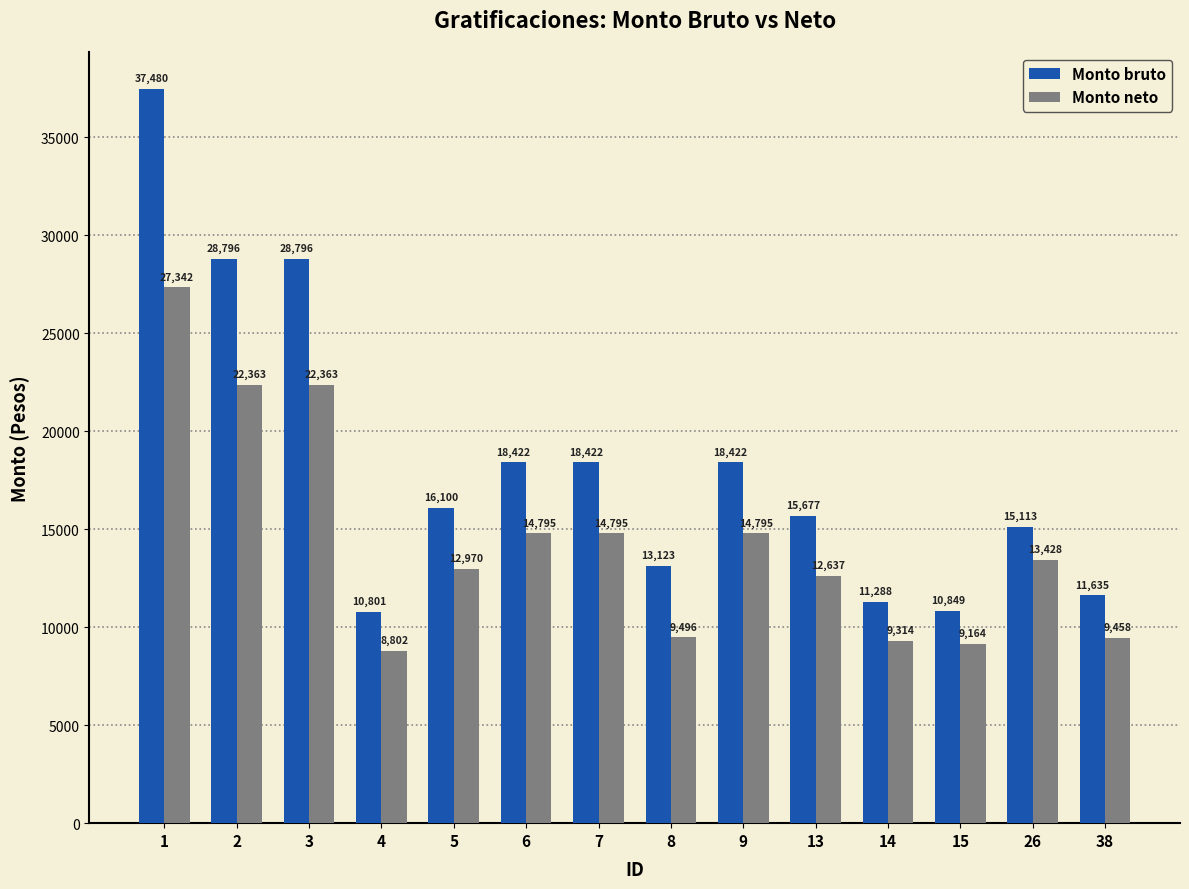

List the series in order of their peak value, highest first.

Monto bruto, Monto neto